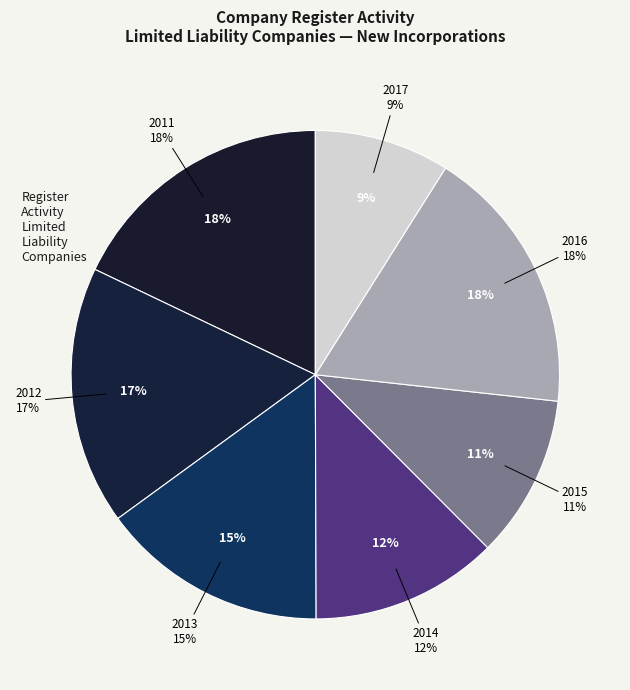

To the nearest percent, what is the difference between the 2012 and 2017 slice percentages?

8%